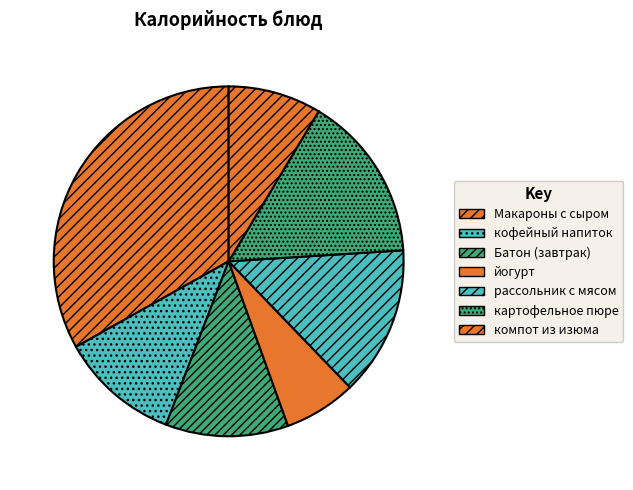

How many segments does this pie chart have?

7